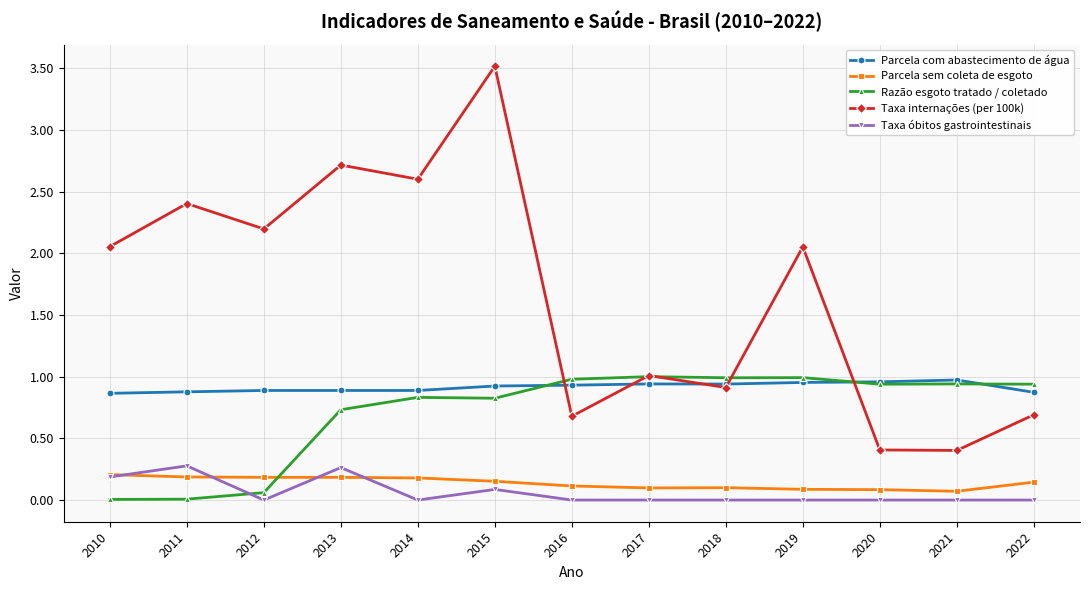

True or false: Taxa internações (per 100k) has more than 1 interior local peaks.

True